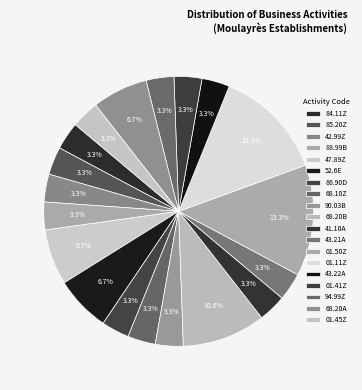

What percentage is the 68.10Z slice, to the nearest percent?

3%